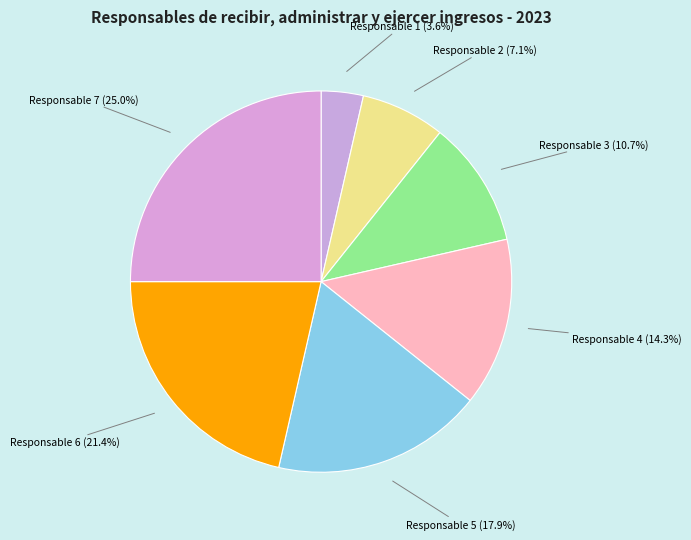

How many segments does this pie chart have?

7